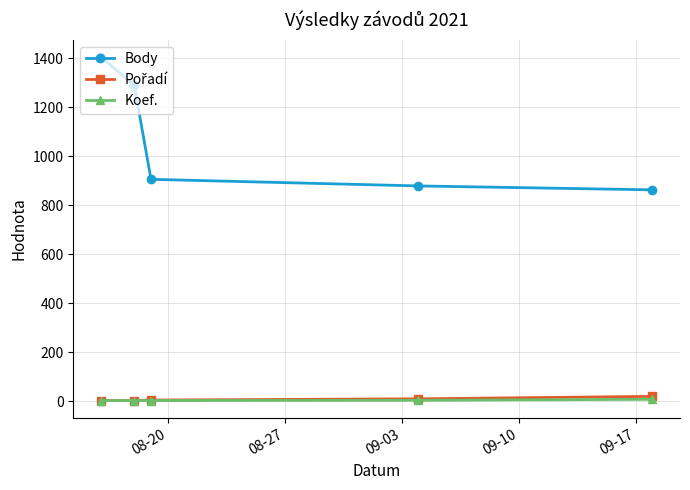

Which series has the largest range (max minus min)?

Body